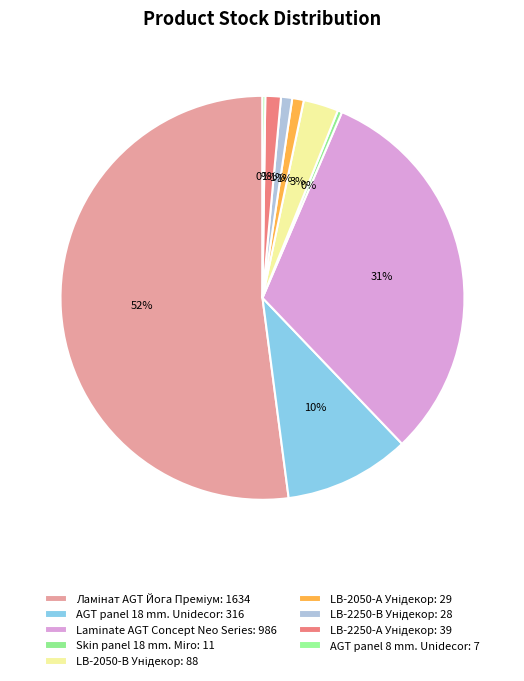

What is the largest slice in the pie chart?

Ламінат AGT Йога Преміум